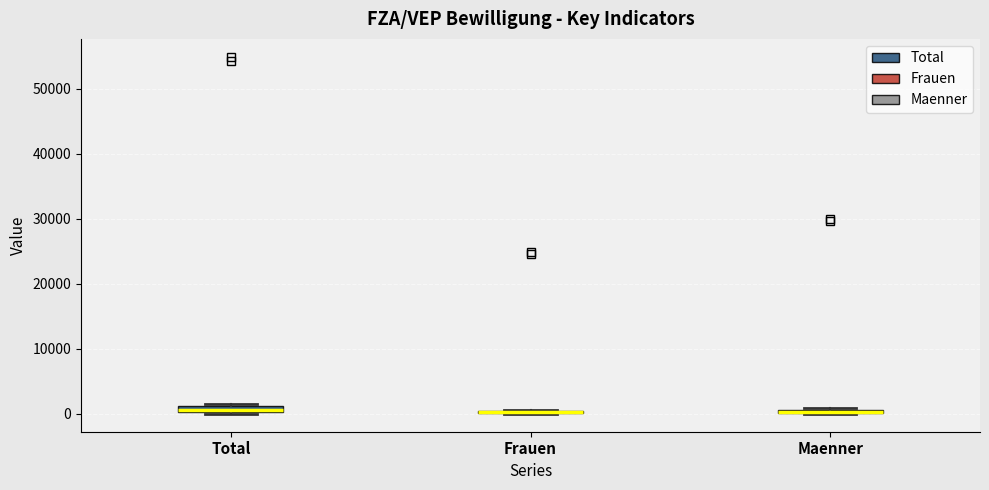

Where is the lower edge of the box for Total on the y-axis? The values are not printed on the chart, so give them approximately, as read against the axis.

0